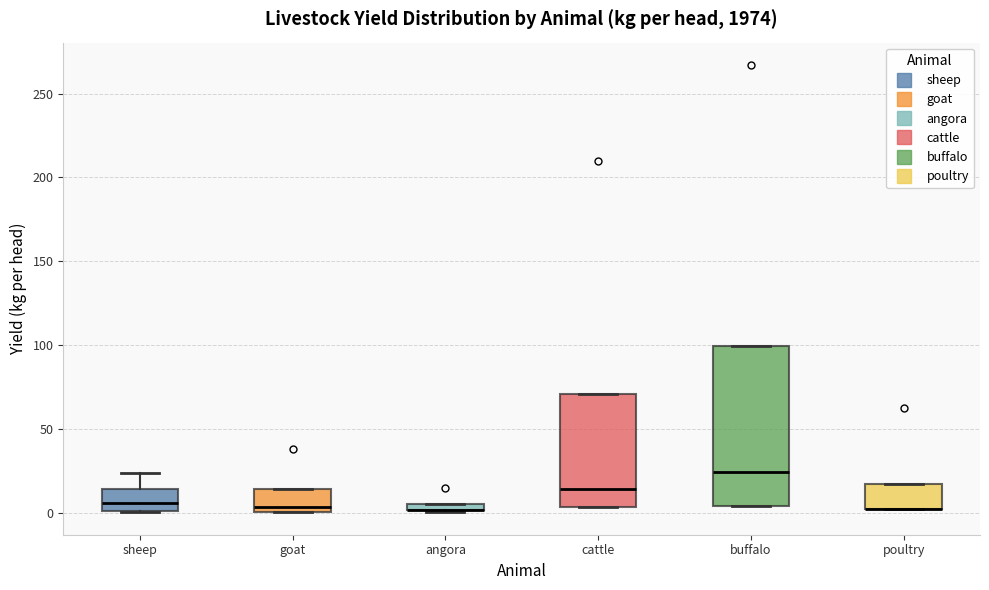

Which box is the tallest, from its lower edge to its upper edge?

buffalo